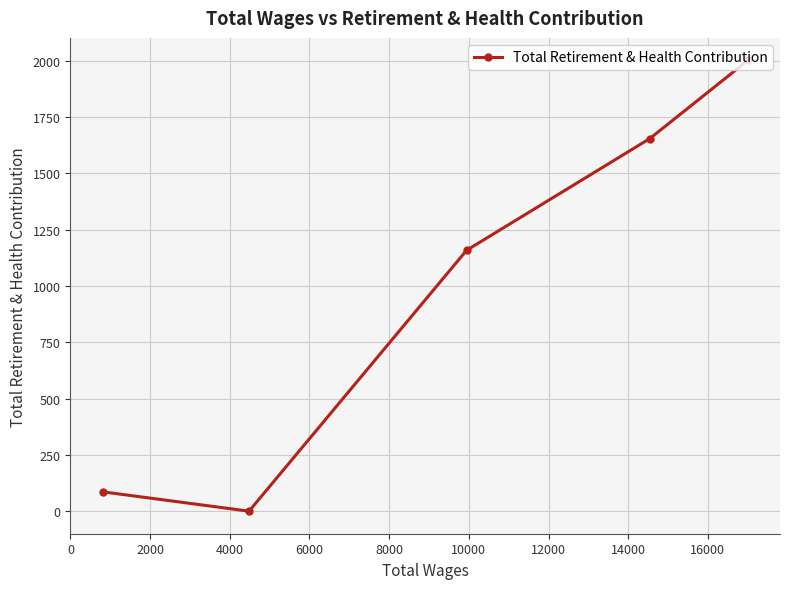

What is the difference between the second highest and second lowest values?

1568